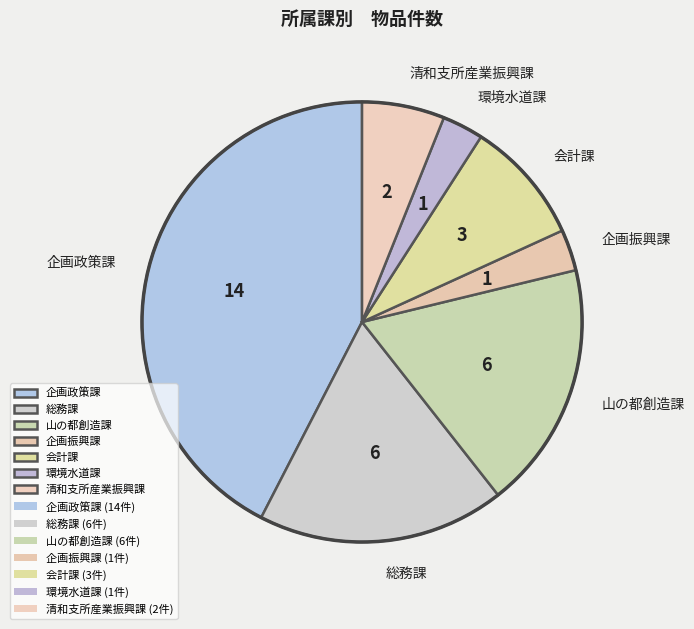

Which category has the biggest portion of the pie?

企画政策課